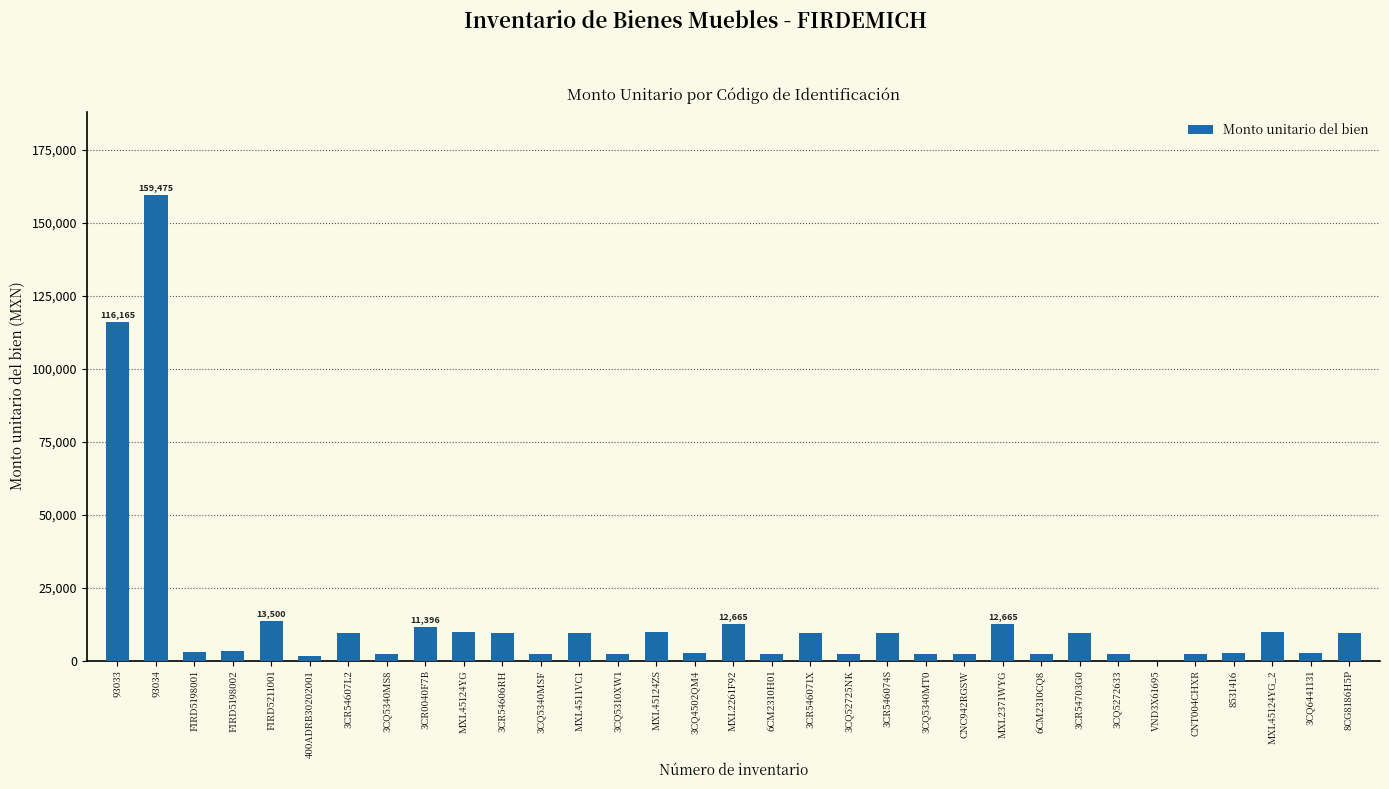

What is the sum of all values?

460138.9